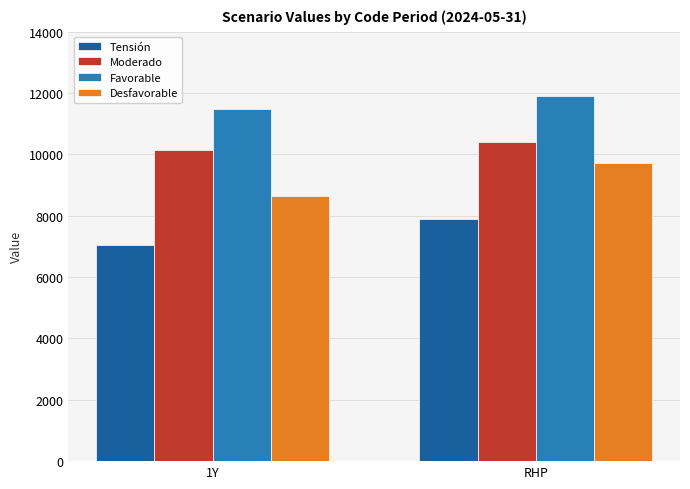

Reading left to right, extract all data points from this chart.

Tensión: 1Y=7060	RHP=7900
Moderado: 1Y=10140	RHP=10390
Favorable: 1Y=11470	RHP=11890
Desfavorable: 1Y=8660	RHP=9710